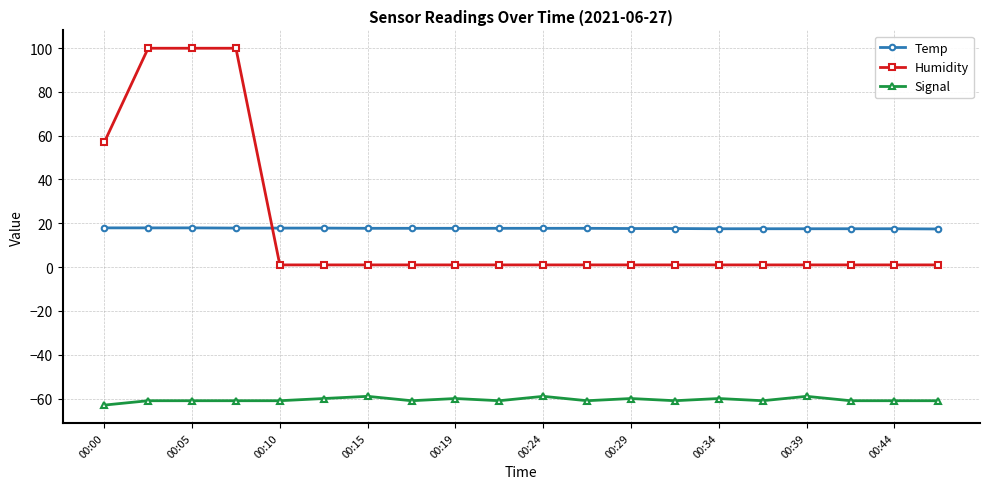

Rank the series by their maximum value, from highest to lowest.

Humidity, Temp, Signal